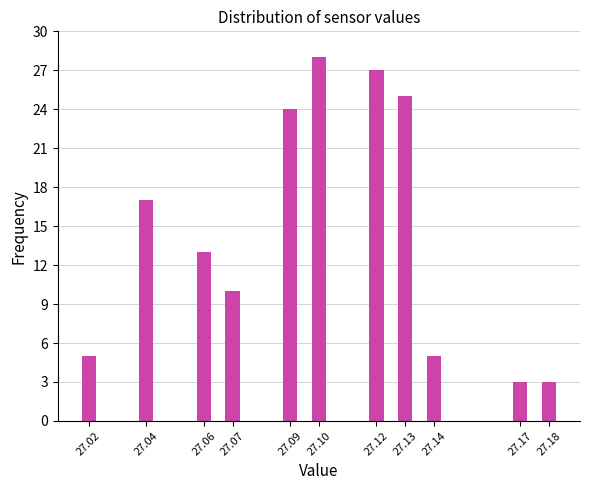

Reading left to right, list all the values displayed in this chart.

27.02=5	27.04=17	27.06=13	27.07=10	27.09=24	27.10=28	27.12=27	27.13=25	27.14=5	27.17=3	27.18=3